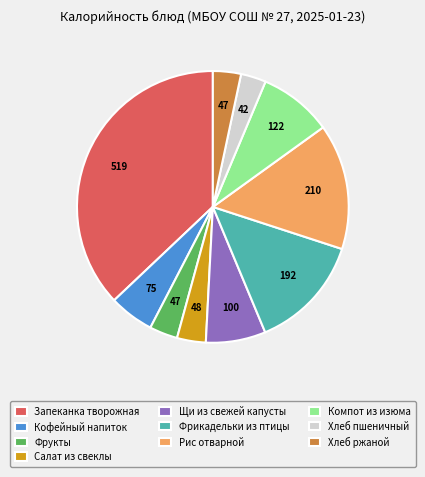

Between Компот из изюма and Хлеб ржаной, which is larger?

Компот из изюма